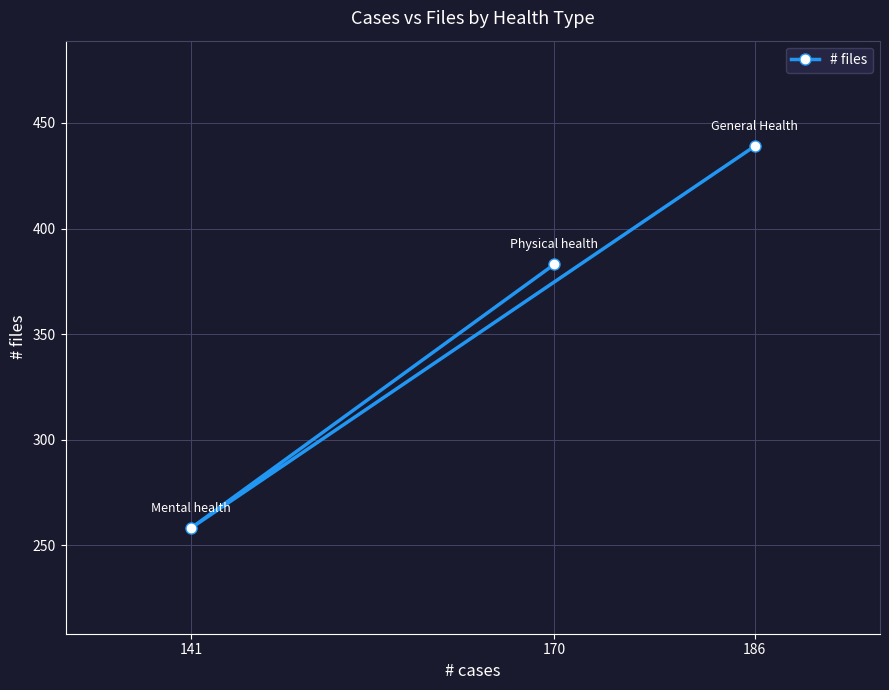

The value at 186 is 580. True or false?

False